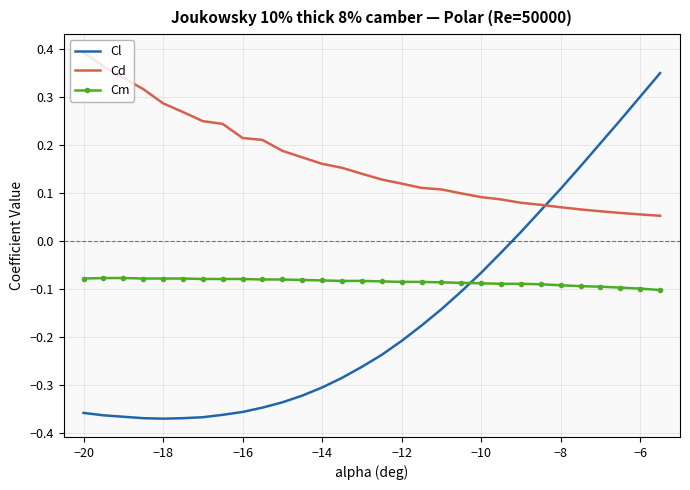

List the series in order of their overall mean, highest first.

Cd, Cm, Cl